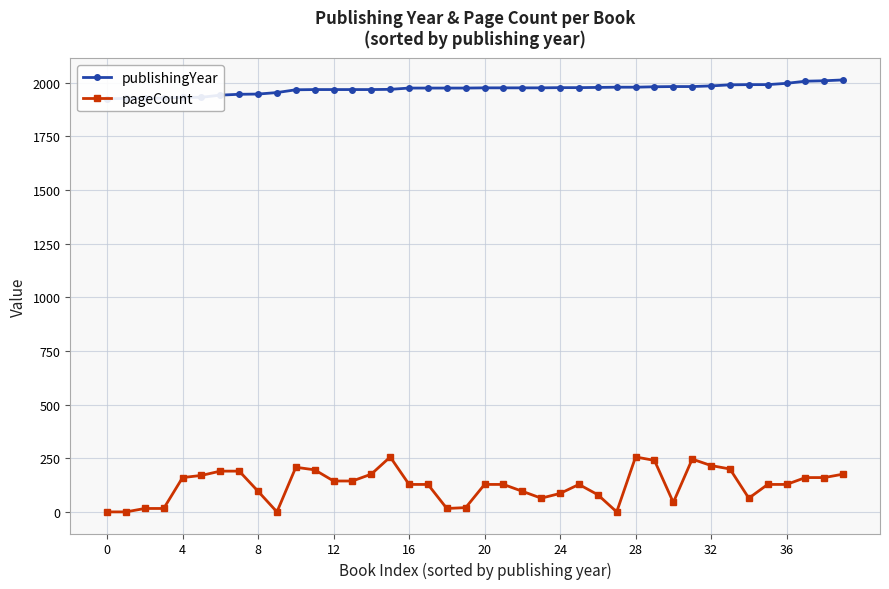

How many data points in pageCount are above 128?

18